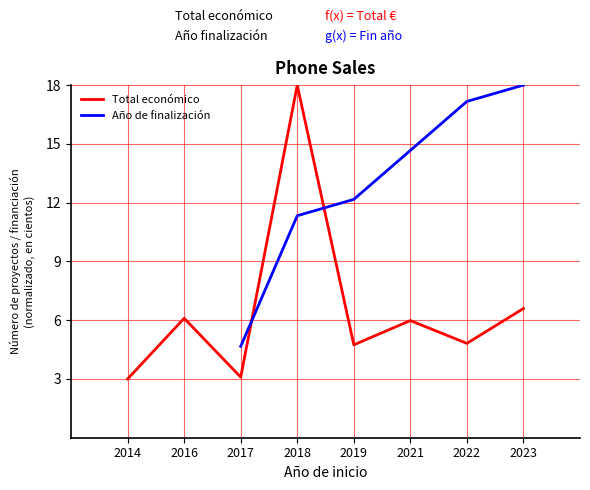

How many intersections are there between Total económico and Año de finalización?

2